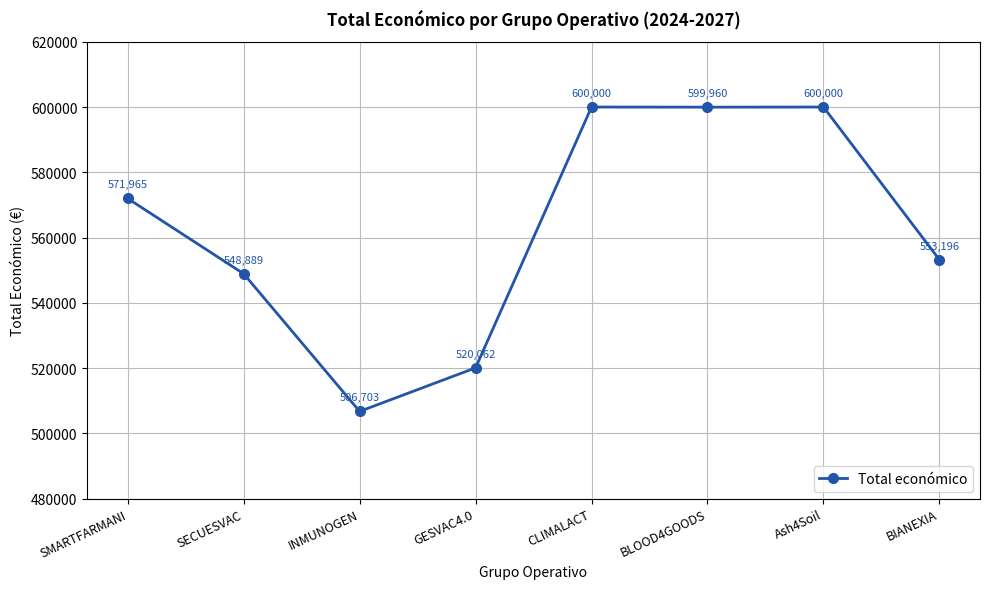

What is the value of the 2nd point from the left?

548889